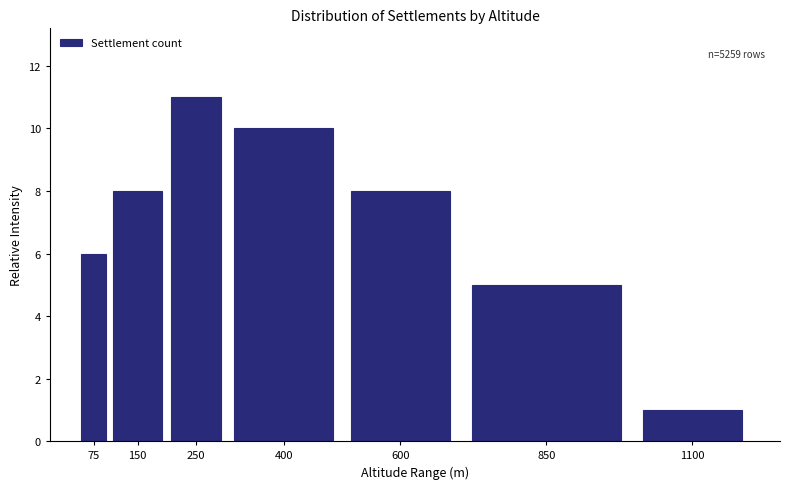

Reading left to right, extract all data points from this chart.

6	8	11	10	8	5	1